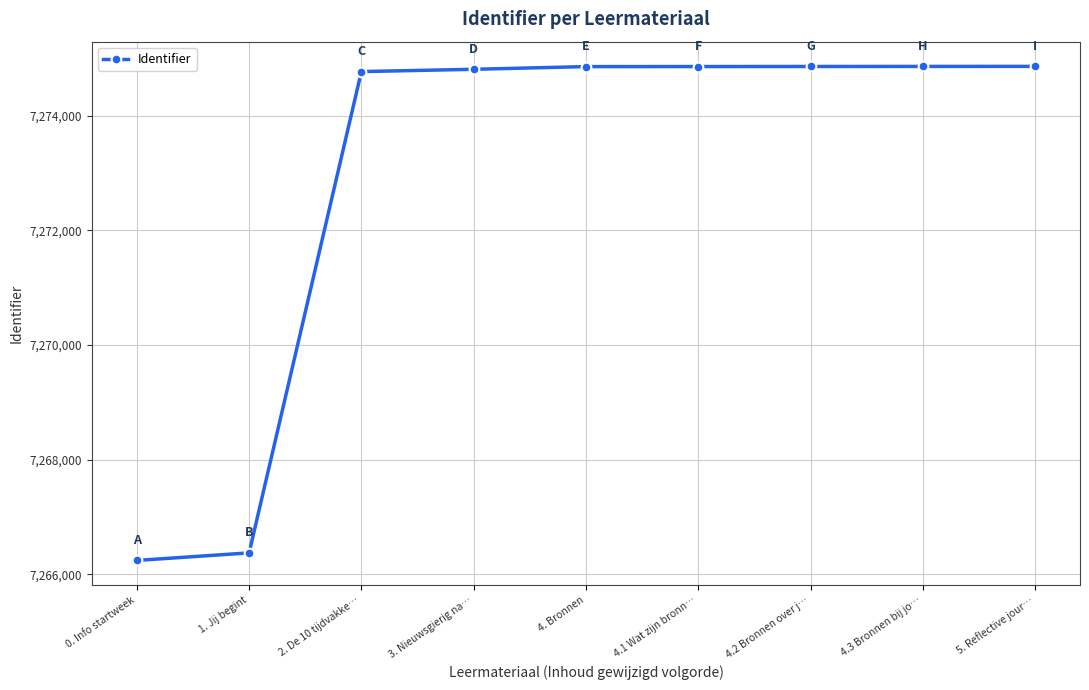

What value does the data have at 0. Info startweek?

7266243